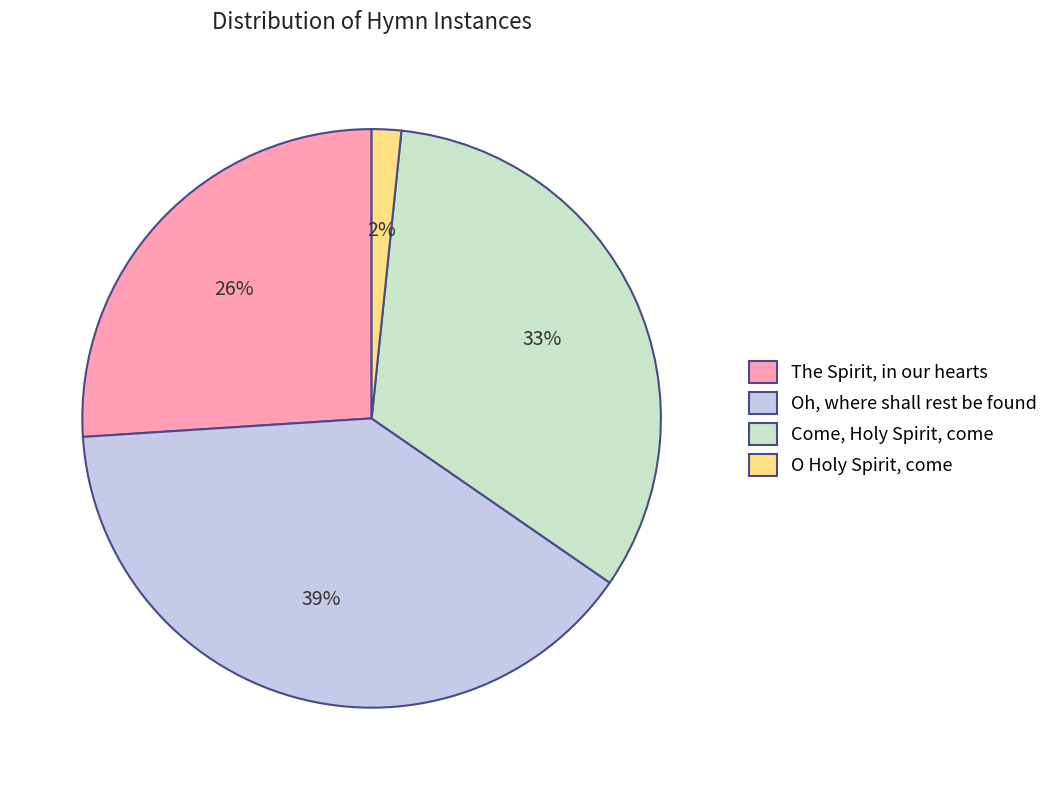

What percentage is the The Spirit, in our hearts slice, to the nearest percent?

26%